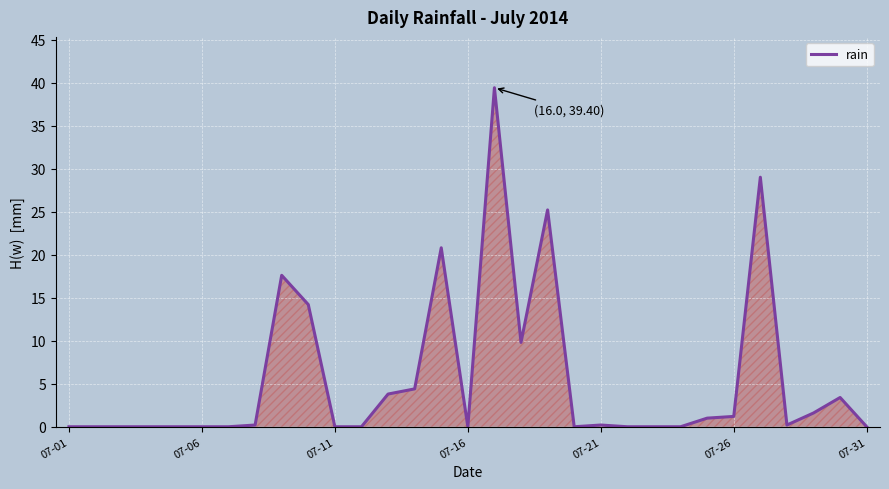

What is the difference between the maximum and minimum values?

39.4